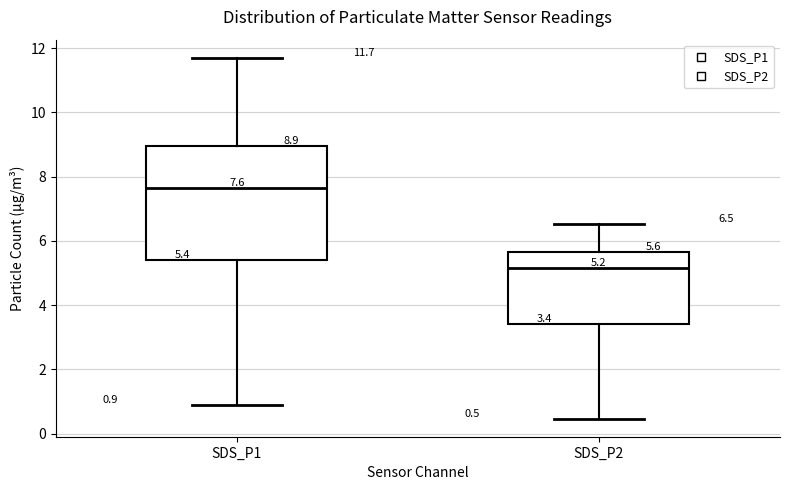

Which box's median line is the lowest?

SDS_P2